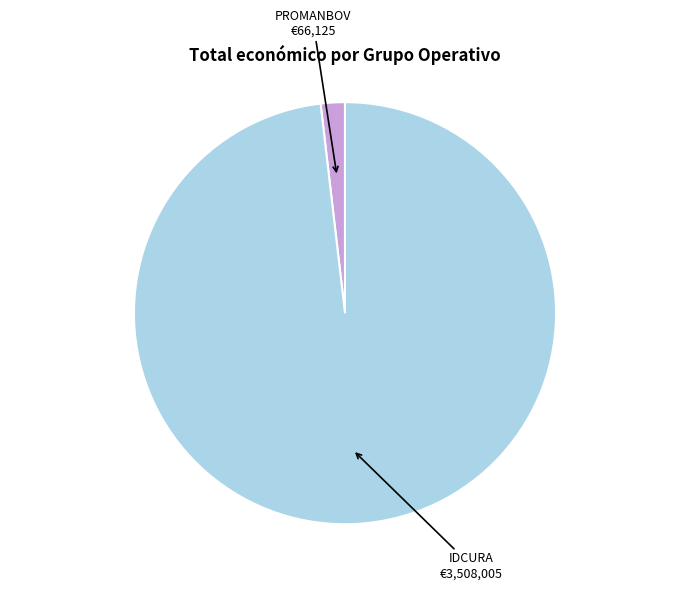

Which category has the smallest portion of the pie?

PROMANBOV